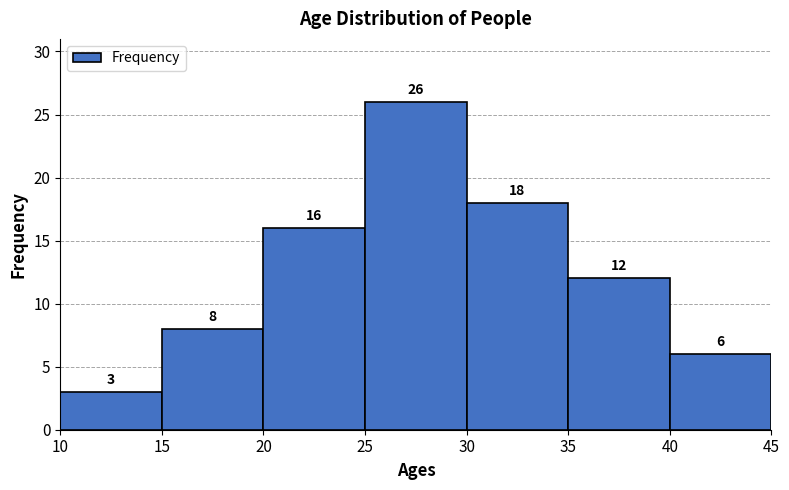

What is the height of the bar covering 25 to 30 on the x-axis?

26